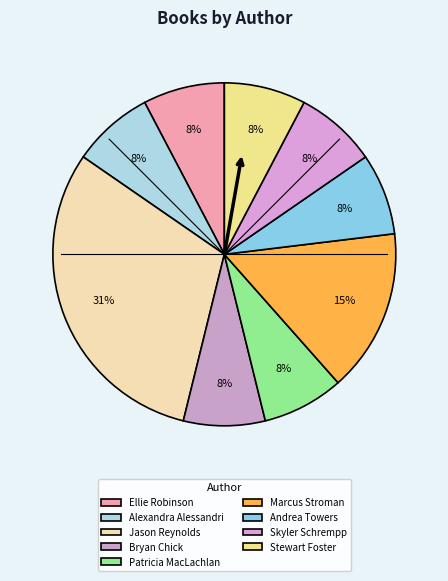

Is there any slice that represents more than half of the pie?

No